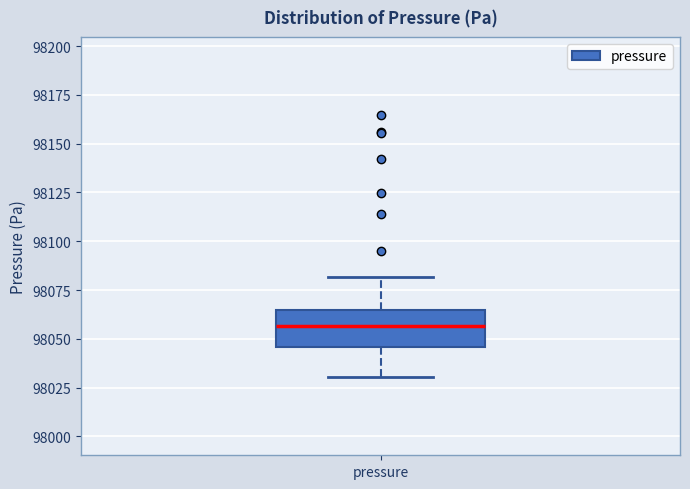

Read this box plot against the y-axis: the position of the median line, the range covered by the box, and the ends of both whiskers. The values are not printed on the chart, so give them approximately, as read against the axis.

median 98055, box 98045 to 98065, whiskers 98030 to 98080